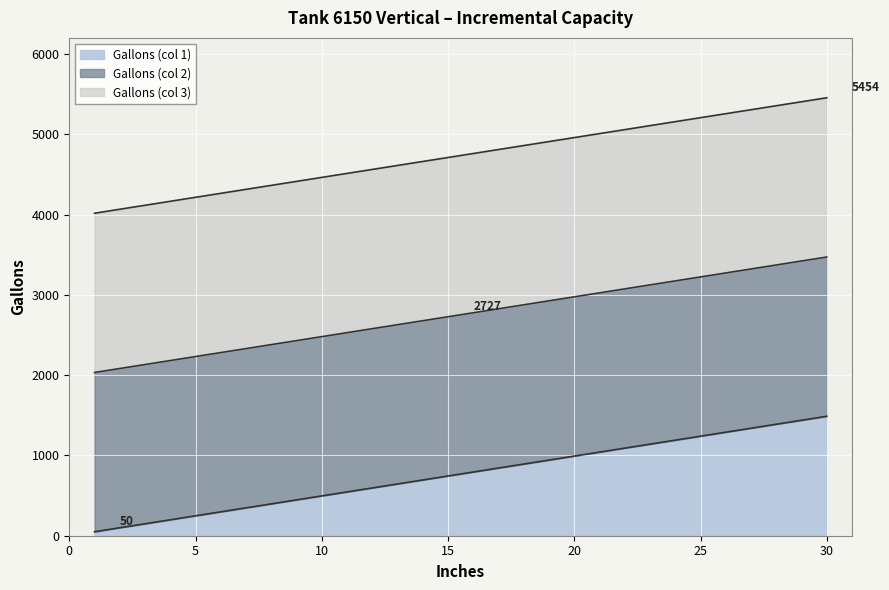

What is the difference between the maximum and minimum values in the Gallons (col 2) series?

1437.9